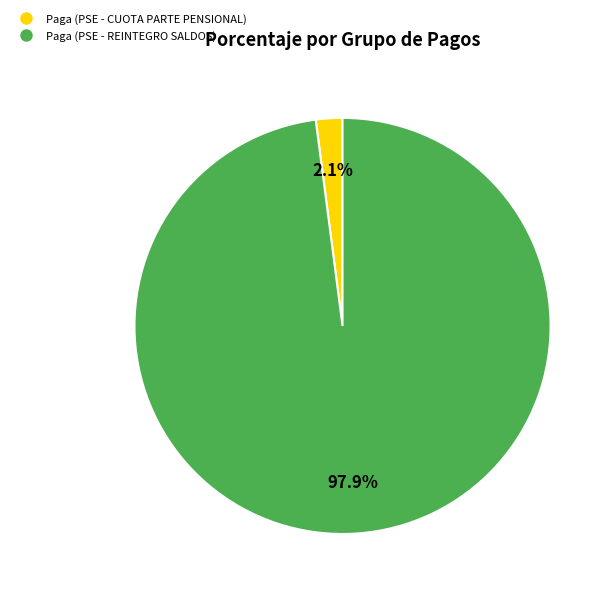

Rank the categories by value from lowest to highest.

Paga (PSE - CUOTA PARTE PENSIONAL), Paga (PSE - REINTEGRO SALDOS)